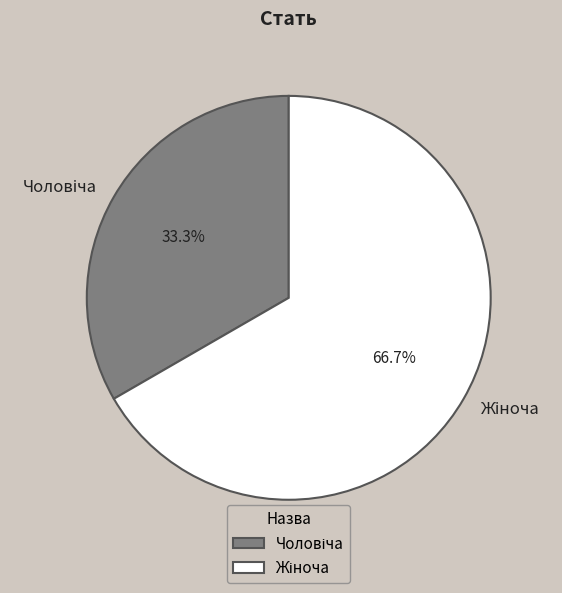

Is there a majority slice in this chart?

Yes